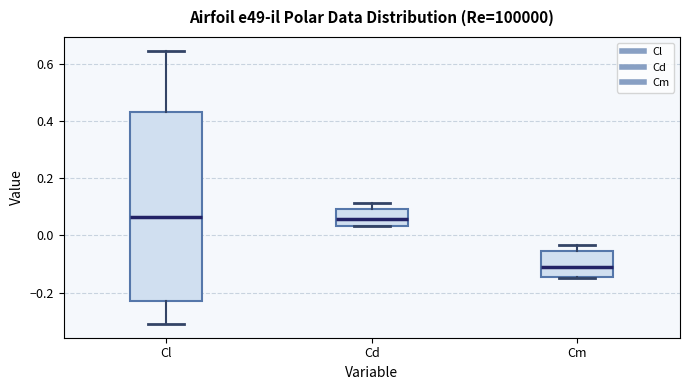

Comparing the boxes themselves (not the whiskers), which one is the tallest?

Cl